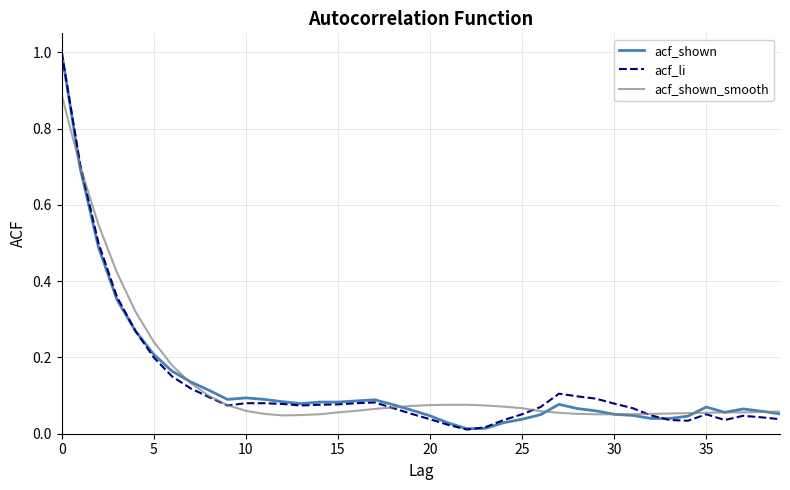

The acf_shown_smooth series shows 0.0 at 10. True or false?

False